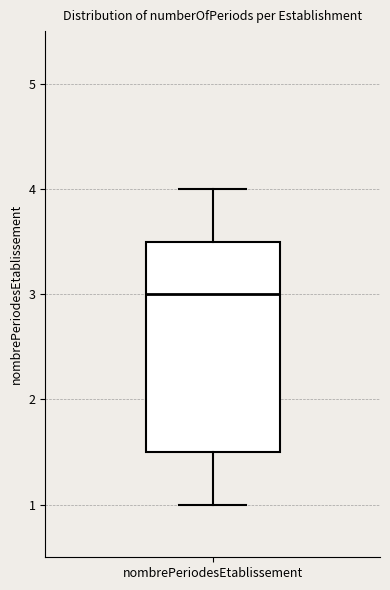

Where does the lower whisker of the box for nombrePeriodesEtablissement end on the y-axis? The values are not printed on the chart, so give them approximately, as read against the axis.

1.0